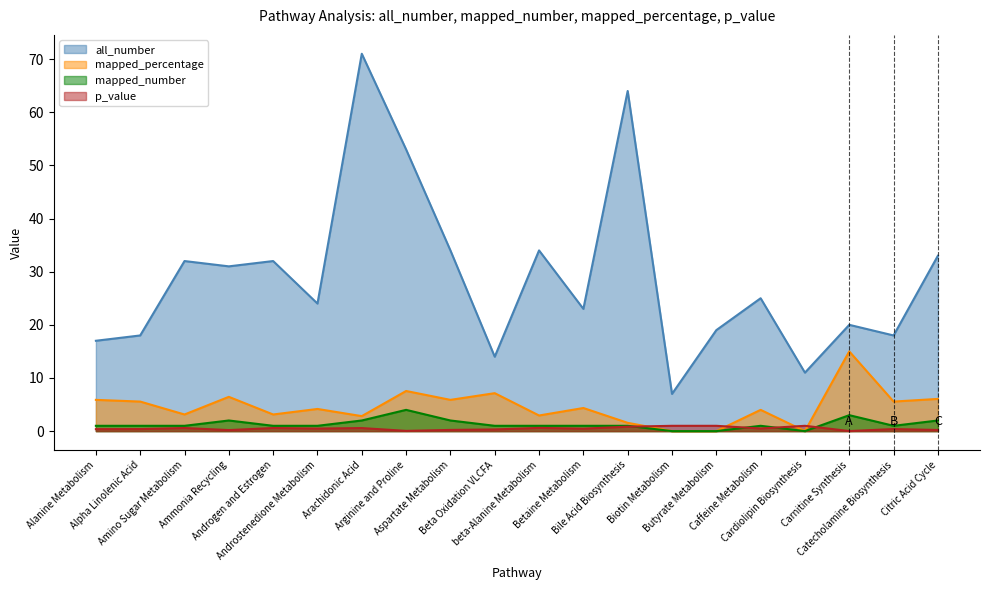

Which label corresponds to the smallest value in the chart?

Biotin Metabolism